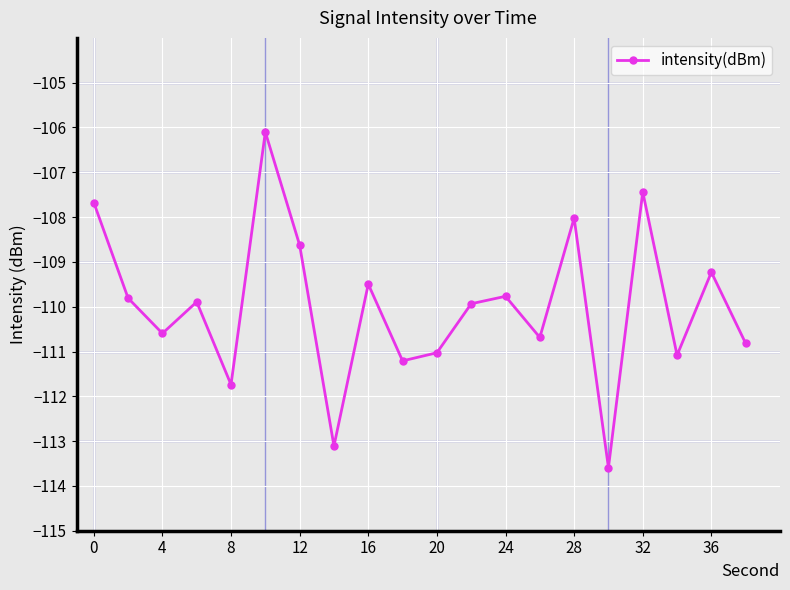

How many values exceed -109?

5